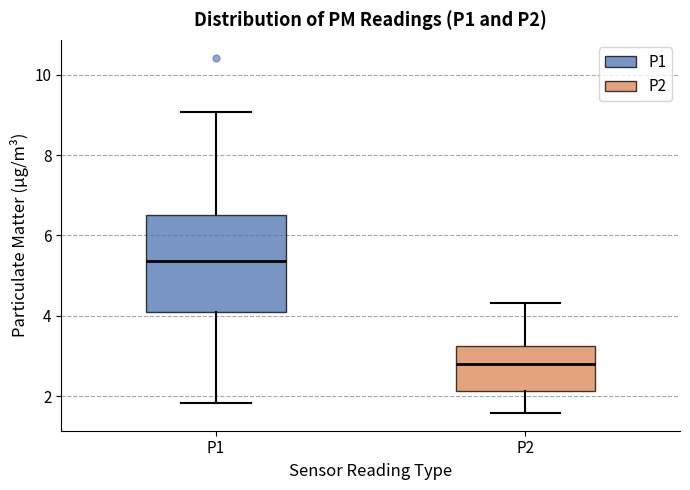

Reading left to right, transcribe this box plot: for each box, give where its median line is, the range the box spans, and where its two whiskers end, as read against the y-axis. The values are not printed on the chart, so give them approximately, as read against the axis.

P1: median 5.4, box 4.0 to 6.6, whiskers 1.8 to 9.0
P2: median 2.8, box 2.2 to 3.2, whiskers 1.6 to 4.4